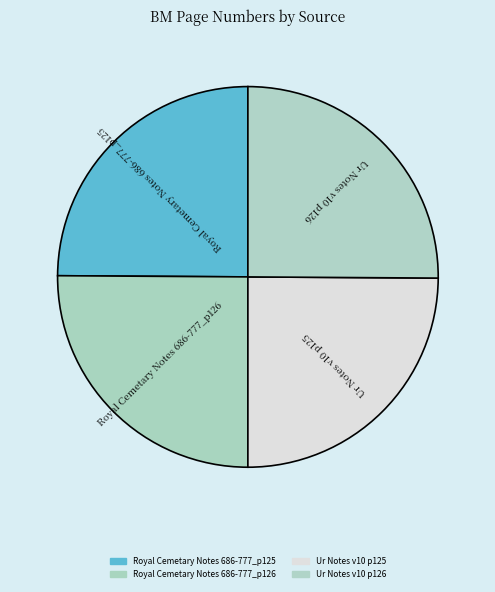

How many slices are in this pie chart?

4